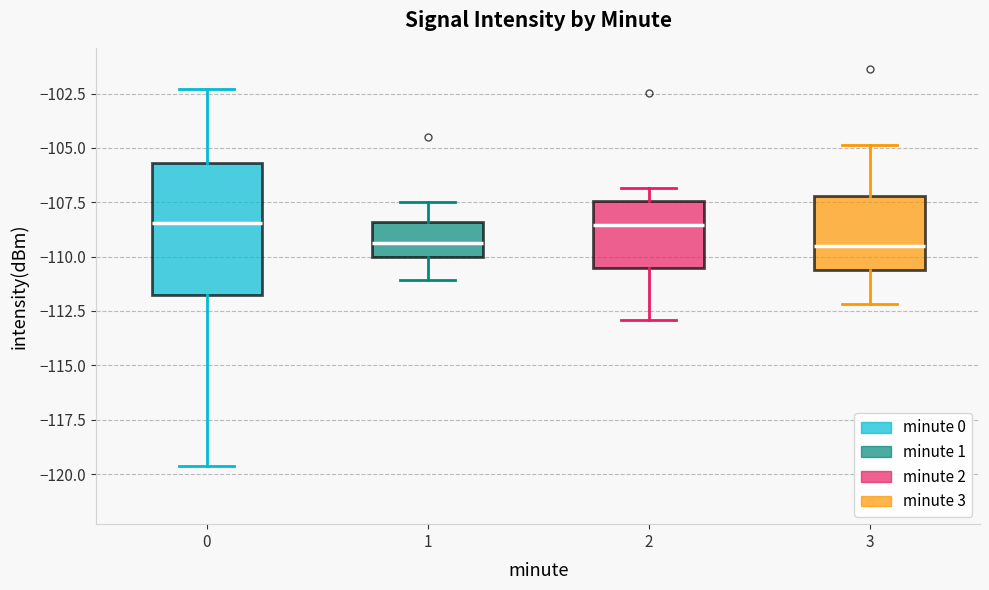

Comparing the boxes themselves (not the whiskers), which one is the tallest?

0